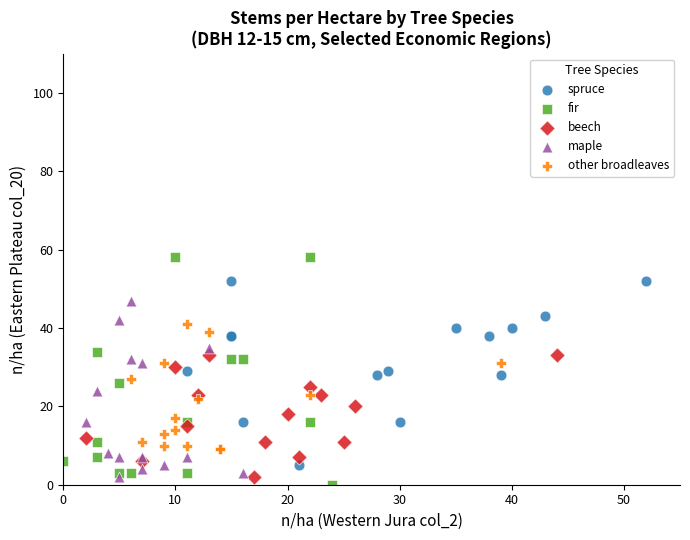

Which series has the widest spread of Y values?

fir